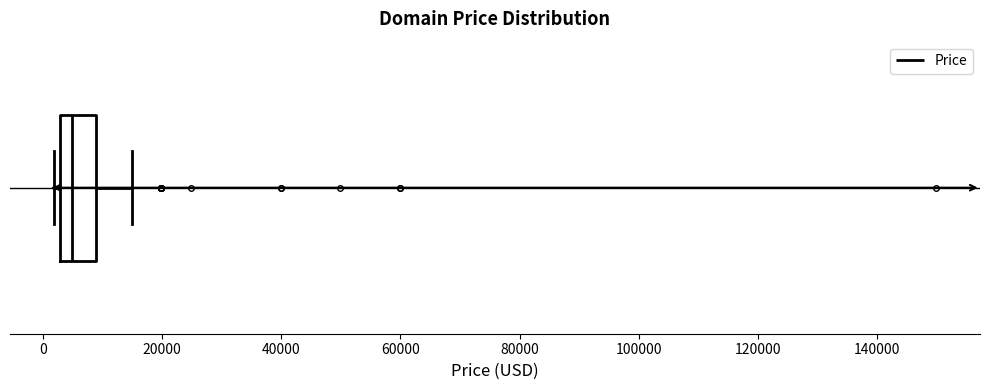

Read this box plot against the x-axis: the position of the median line, the range covered by the box, and the ends of both whiskers. The values are not printed on the chart, so give them approximately, as read against the axis.

median 4000, box 2000 to 8000, whiskers 2000 (just left of the box's left edge) to 14000